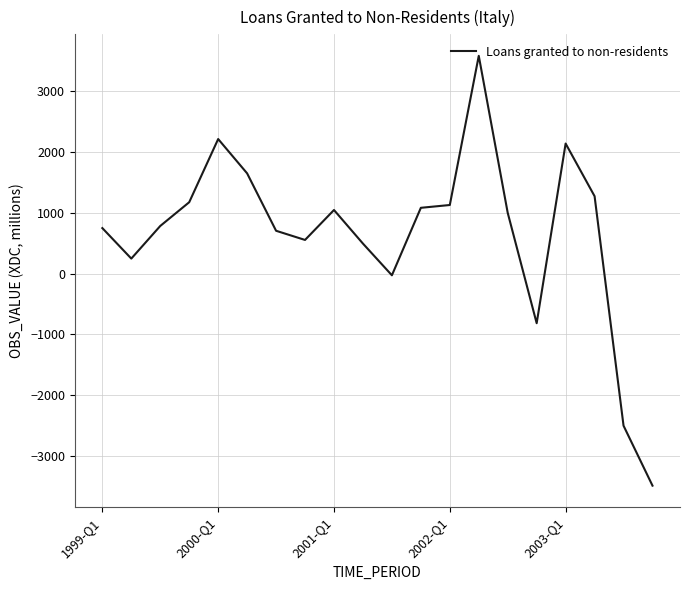

What is the sum of all values?

12992